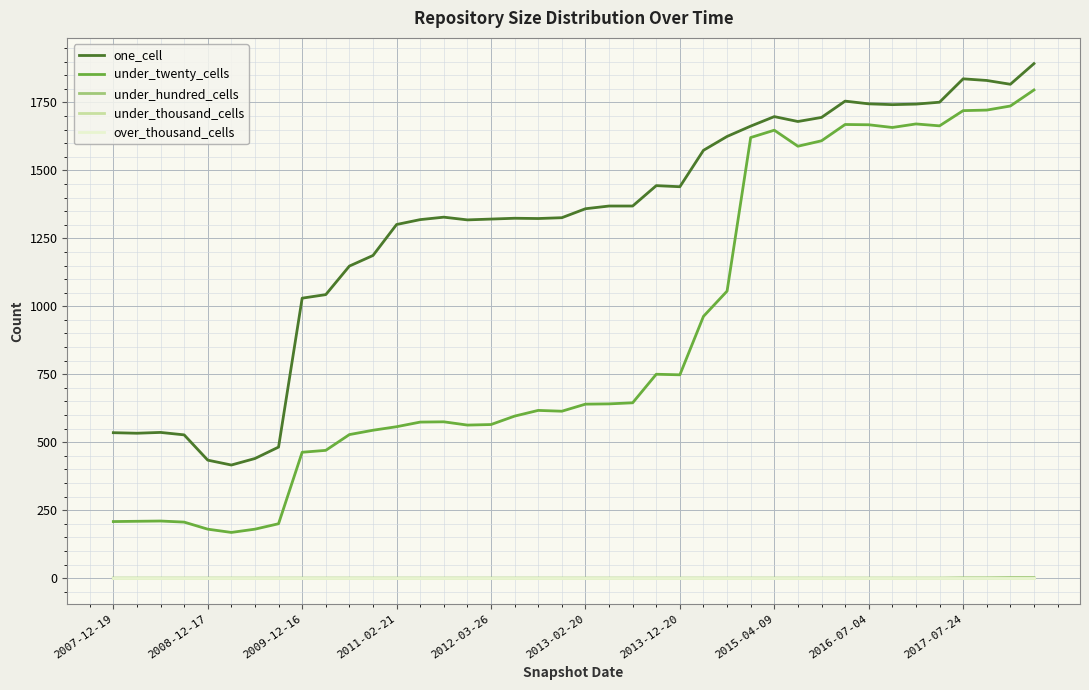

List the labels in order of over_thousand_cells value, largest first.

2007-12-19, 2008-12-17, 2009-12-16, 2011-02-21, 2012-03-26, 2013-02-20, 2013-12-20, 2015-04-09, 2016-07-04, 2017-07-24, 10, 11, 12, 13, 14, 15, 16, 17, 18, 19, 20, 21, 22, 23, 24, 25, 26, 27, 28, 29, 30, 31, 32, 33, 34, 35, 36, 37, 38, 39